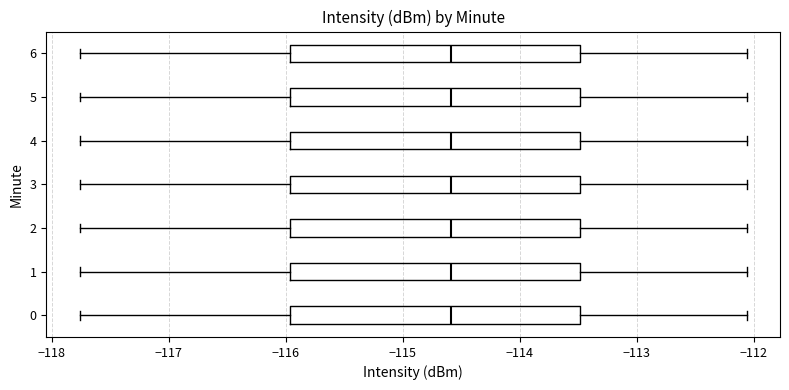

Where does the right whisker of the box at y = 4 end on the x-axis? The values are not printed on the chart, so give them approximately, as read against the axis.

-112.1